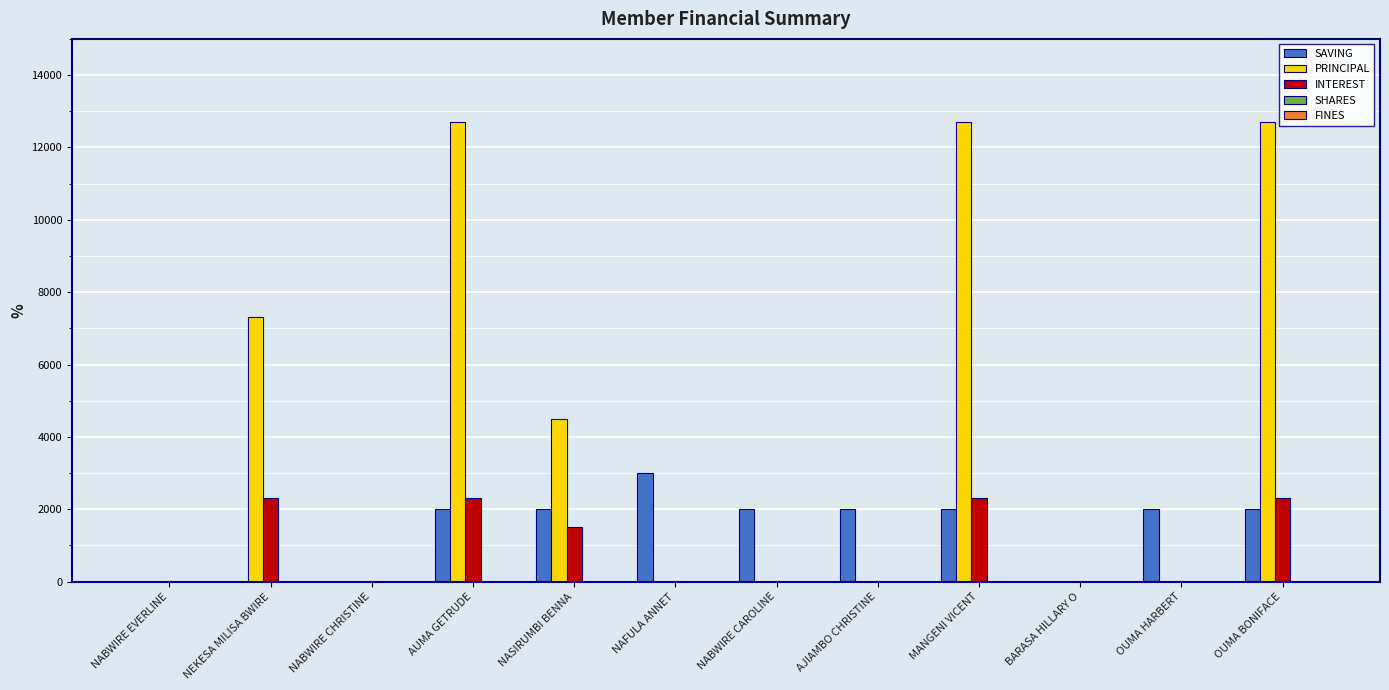

Which series has the widest spread of values?

PRINCIPAL